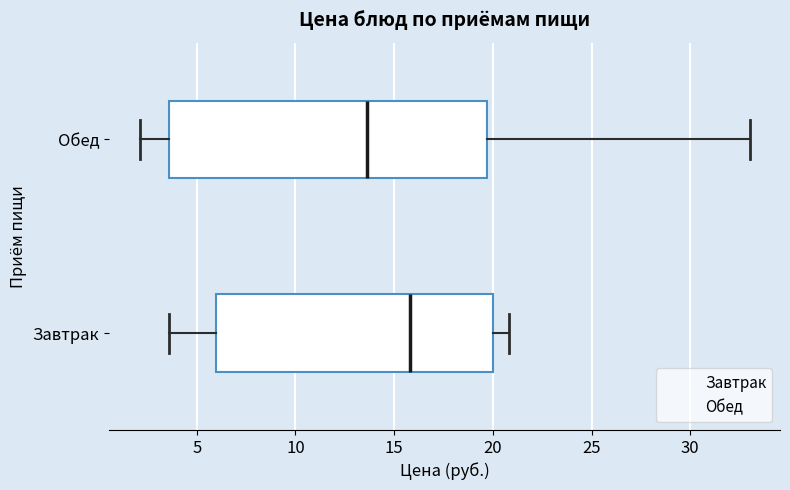

Where does the right whisker of the box for Завтрак end on the x-axis? The values are not printed on the chart, so give them approximately, as read against the axis.

21.0